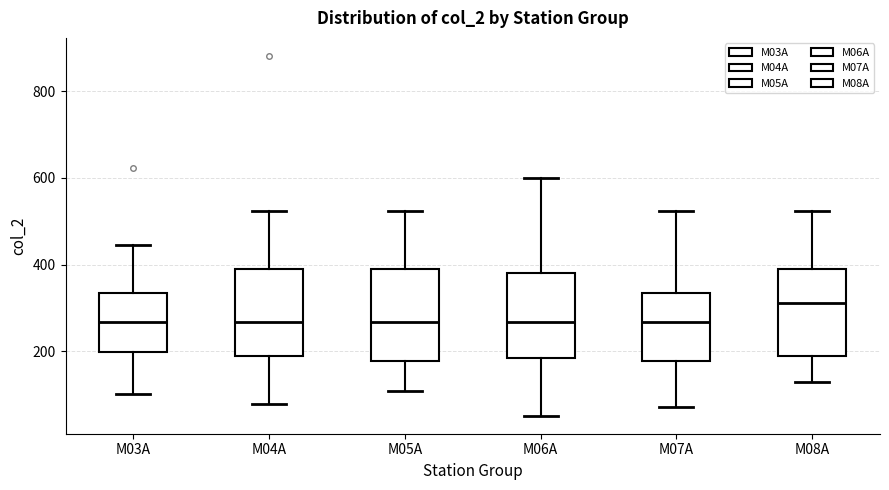

Reading left to right, transcribe this box plot: for each box, give where its median line is, the range the box spans, and where its two whiskers end, as read against the y-axis. The values are not printed on the chart, so give them approximately, as read against the axis.

M03A: median 260, box 200 to 340, whiskers 100 to 440
M04A: median 260, box 180 to 380, whiskers 80 to 520
M05A: median 260, box 180 to 380, whiskers 100 to 520
M06A: median 260, box 180 to 380, whiskers 60 to 600
M07A: median 260, box 180 to 340, whiskers 80 to 520
M08A: median 320, box 180 to 380, whiskers 120 to 520